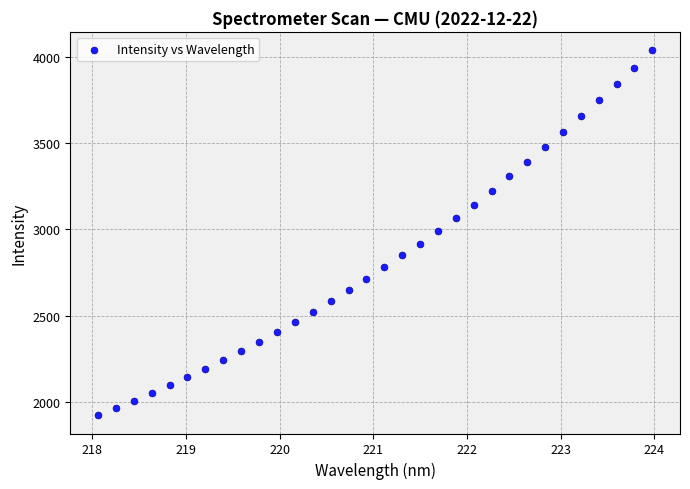

What is the range of Y values (max minus min)?

2115.6